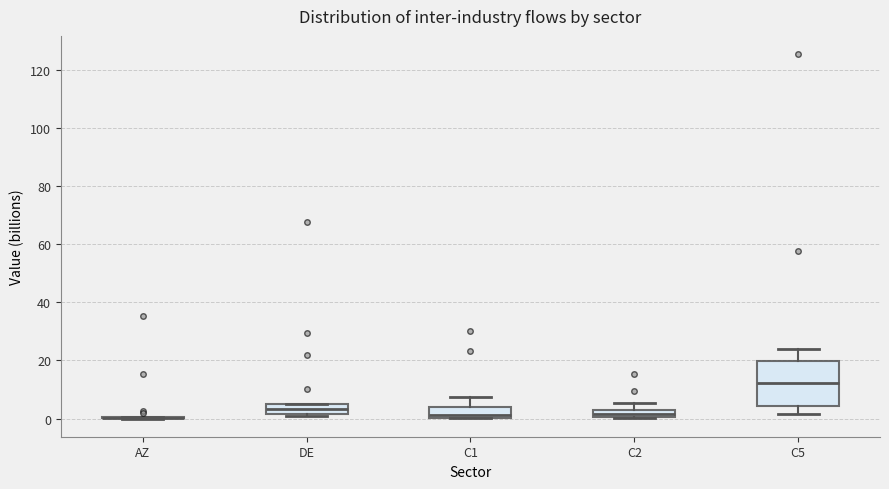

Where does the median line of the box for C2 sit on the y-axis? The values are not printed on the chart, so give them approximately, as read against the axis.

2